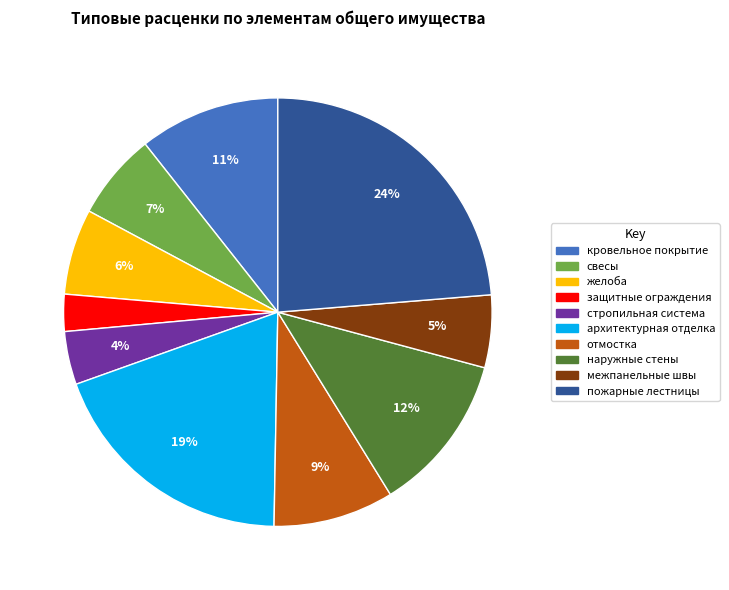

Approximately how many times larger is the value at защитные ограждения compared to наружные стены?

0.2